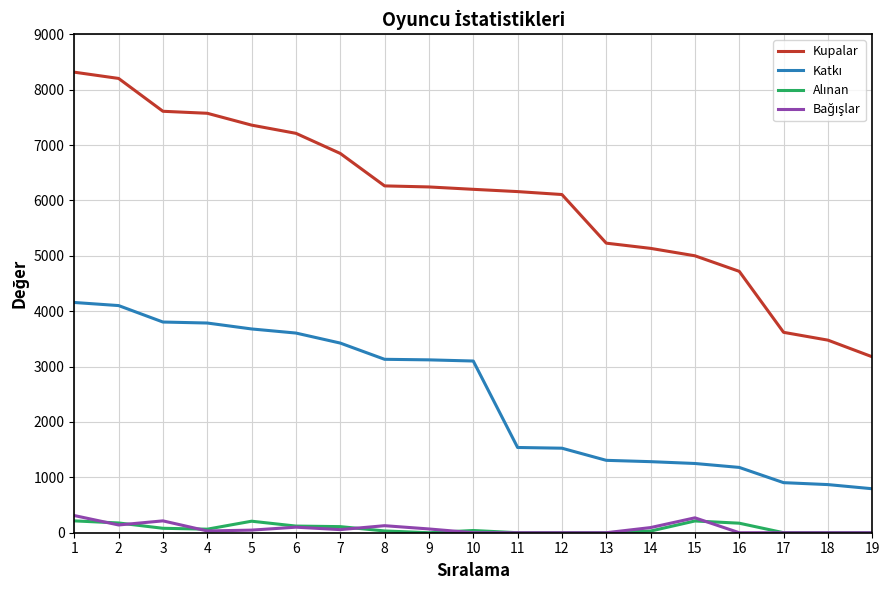

Count the number of data series in this chart.

4